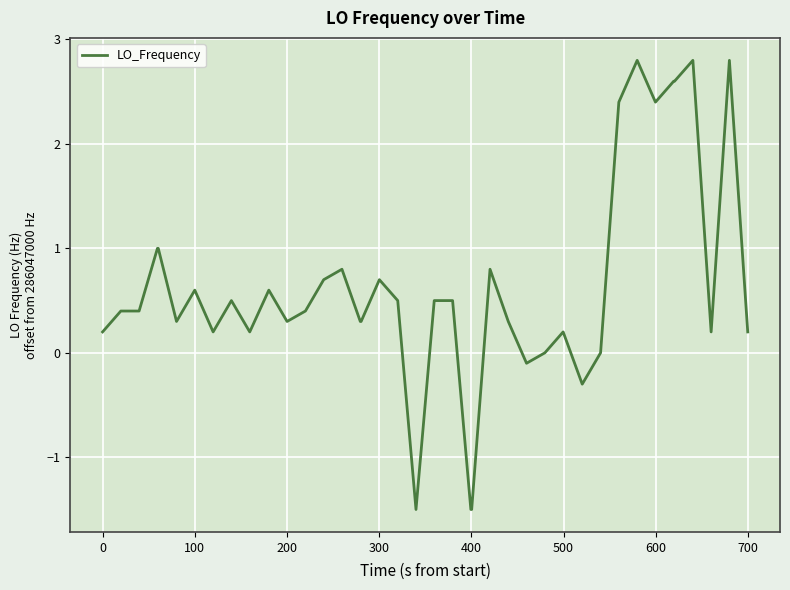

What is the maximum value shown in the chart?

2.8